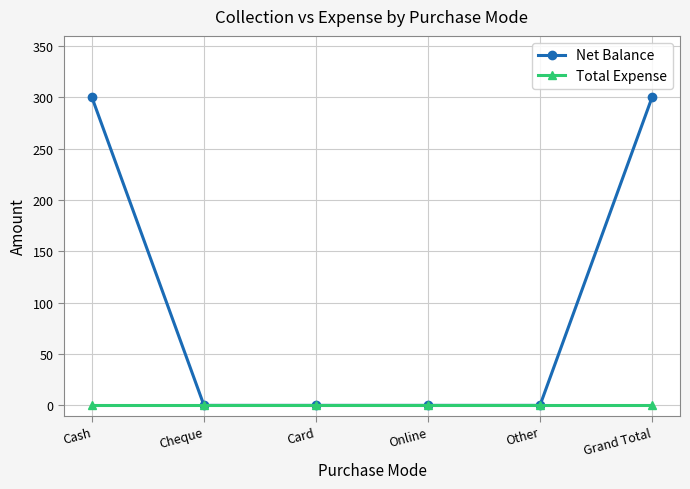

Which series has the largest total across all categories?

Net Balance